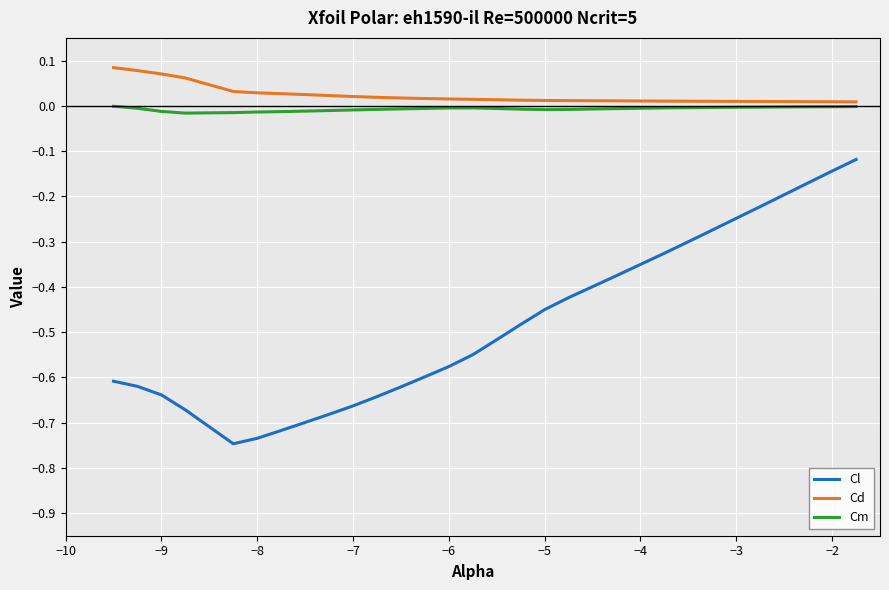

Which series has the largest range (max minus min)?

Cl